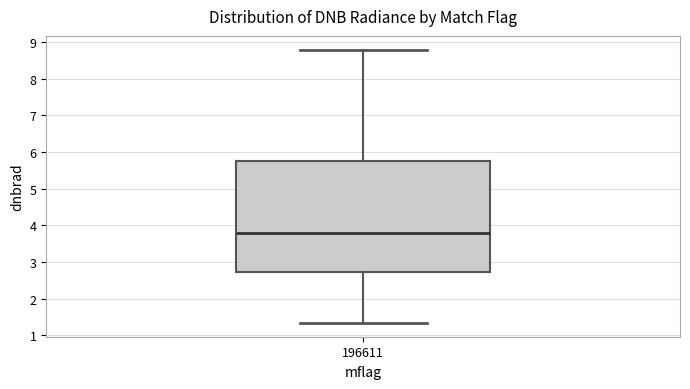

Read this box plot against the y-axis: the position of the median line, the range covered by the box, and the ends of both whiskers. The values are not printed on the chart, so give them approximately, as read against the axis.

median 3.8, box 2.7 to 5.8, whiskers 1.3 to 8.8